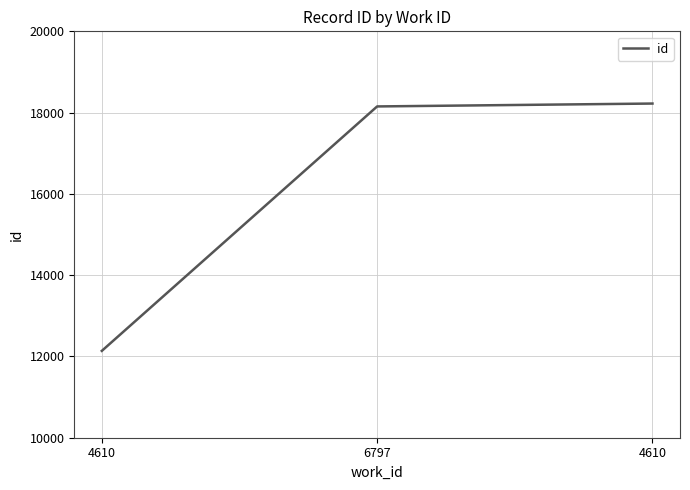

How many series are shown in this chart?

1